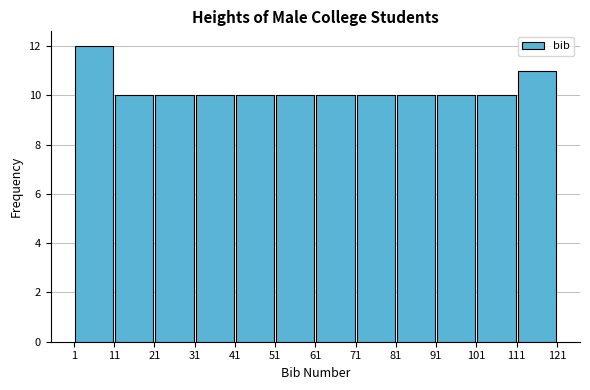

What is the height of the bar covering 111 to 121 on the x-axis? The values are not printed on the chart, so give them approximately, as read against the axis.

11